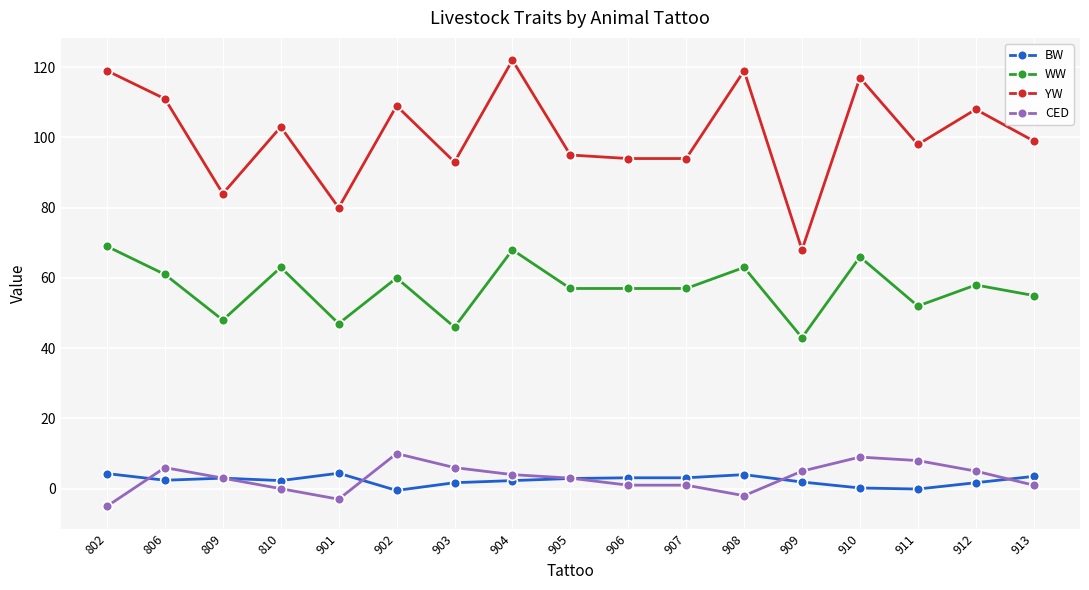

At which category does CED reach its first local valley?

901